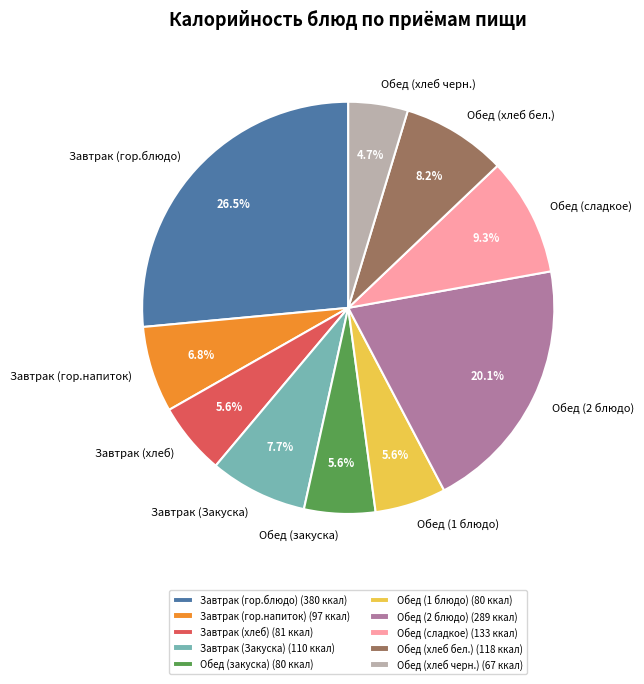

To the nearest percent, what is the difference between the largest and smallest slice percentages?

22%